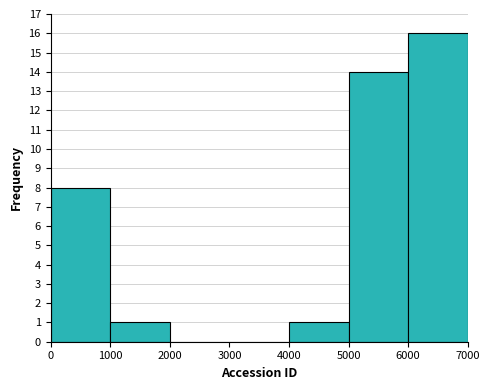

How tall is the bar that spans 1000 to 2000 on the x-axis? The values are not printed on the chart, so give them approximately, as read against the axis.

1